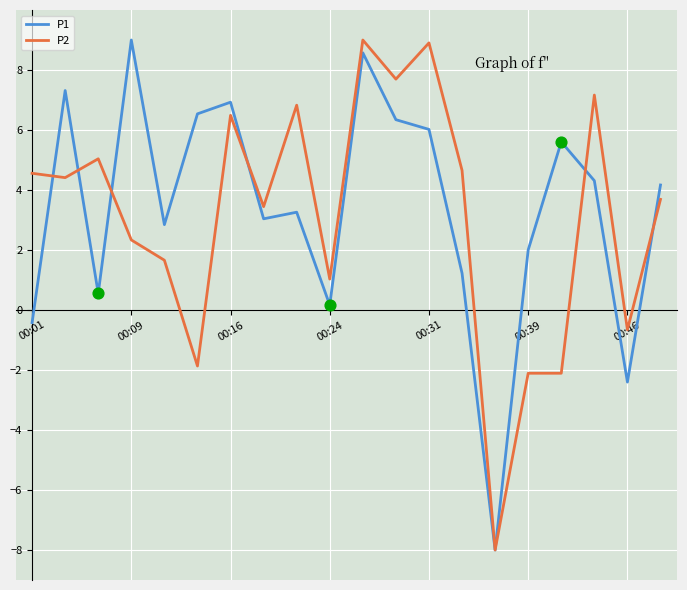

Which series has the largest total across all categories?

P1